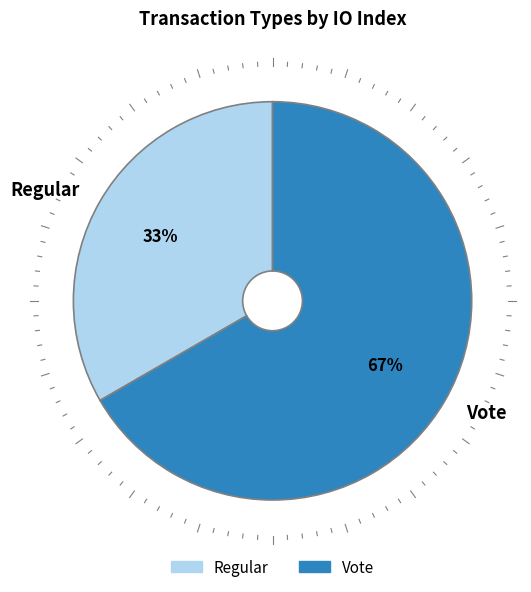

To the nearest percent, what percentage of the pie is Vote?

67%